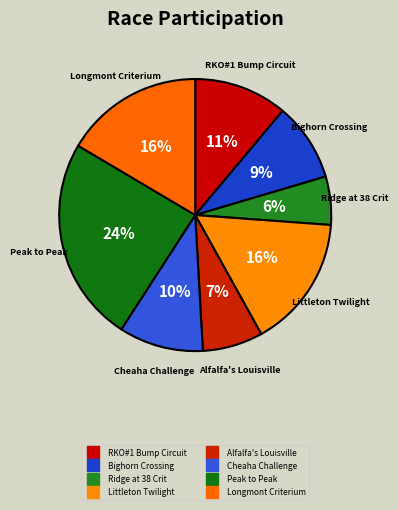

Is there a majority slice in this chart?

No